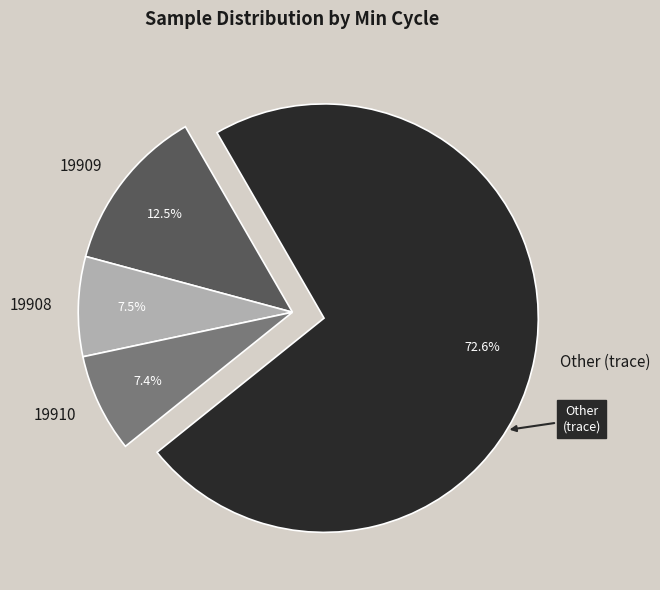

Which category has the biggest portion of the pie?

Other (trace)